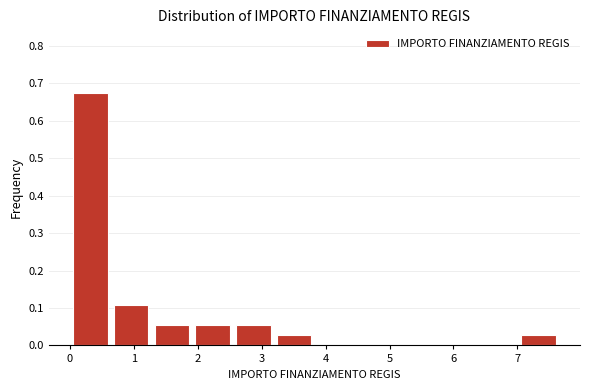

Over which range of the x-axis is the bar tallest?

0.0 to 0.7